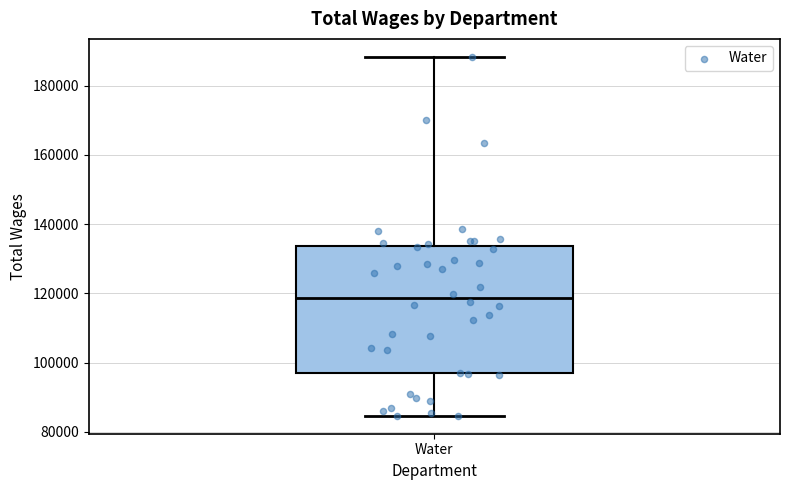

Where does the lower whisker of the box for Water end on the y-axis? The values are not printed on the chart, so give them approximately, as read against the axis.

84000